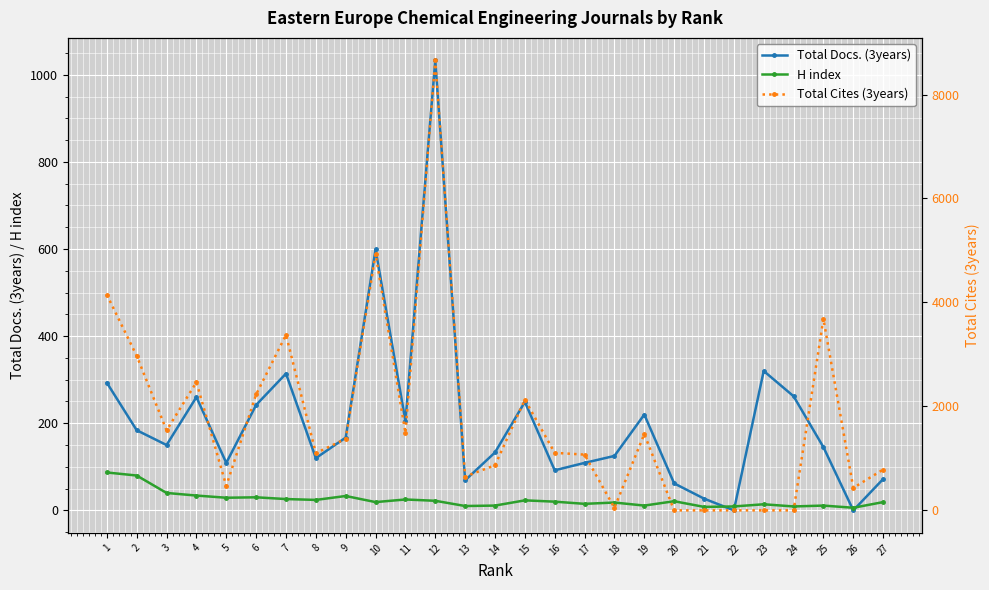

At which label does Total Cites (3years) first exceed 1107?

1